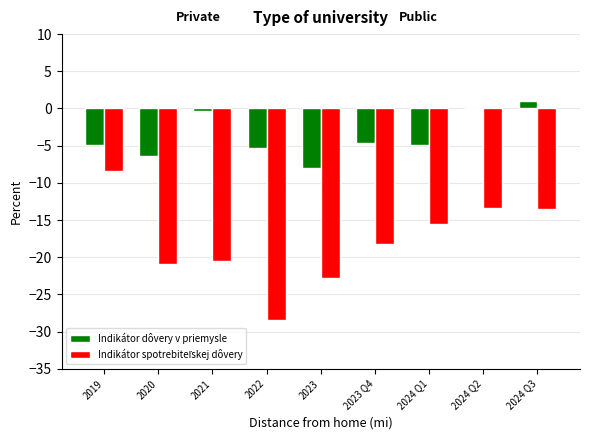

What is the sum of the Indikátor dôvery v priemysle values at 2024 Q1 and 2023?

-13.0